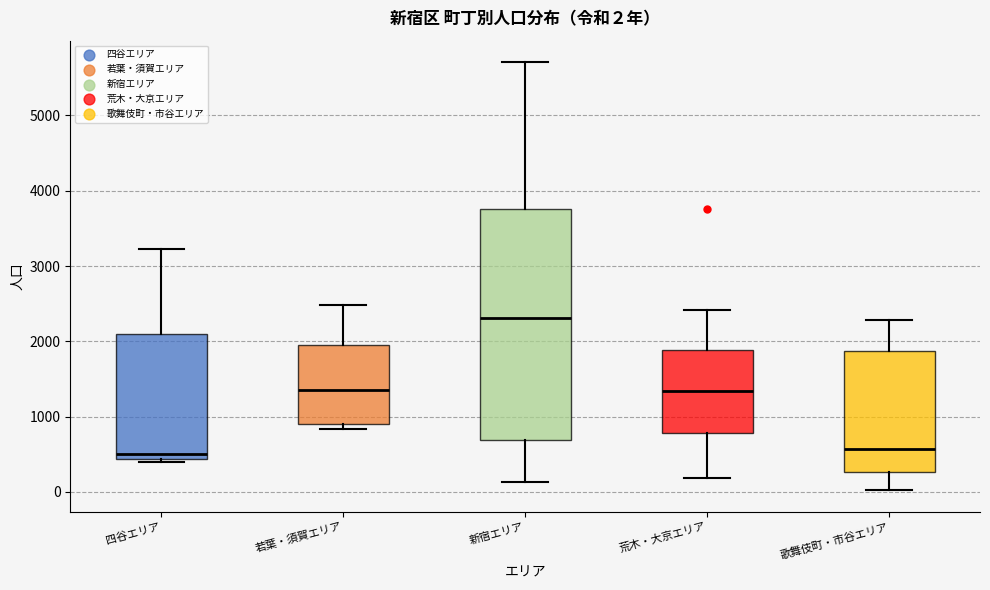

Comparing the boxes themselves (not the whiskers), which one is the tallest?

新宿エリア